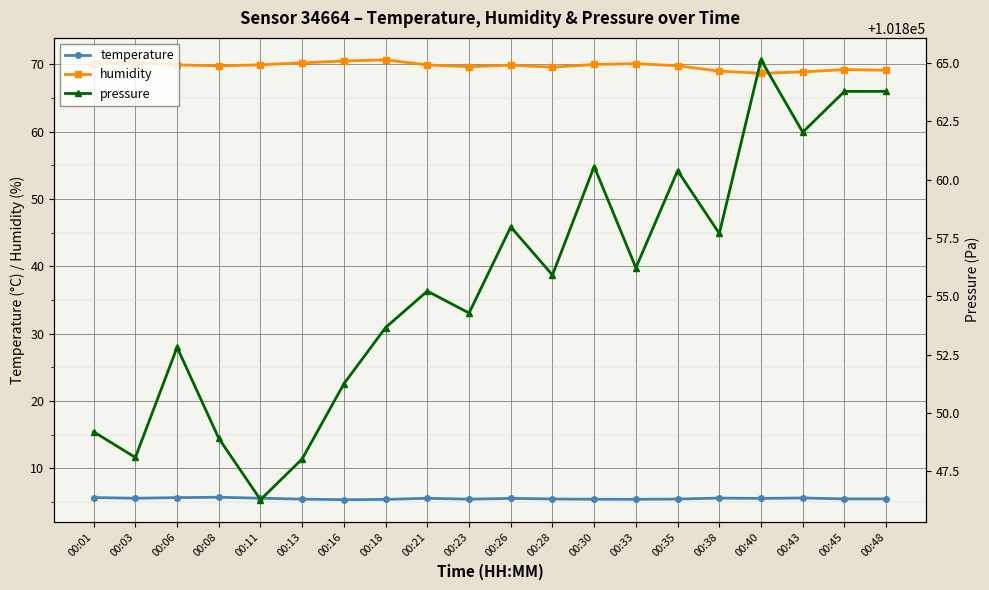

Is the value of humidity at 00:38 greater than the value of temperature at 00:38?

Yes